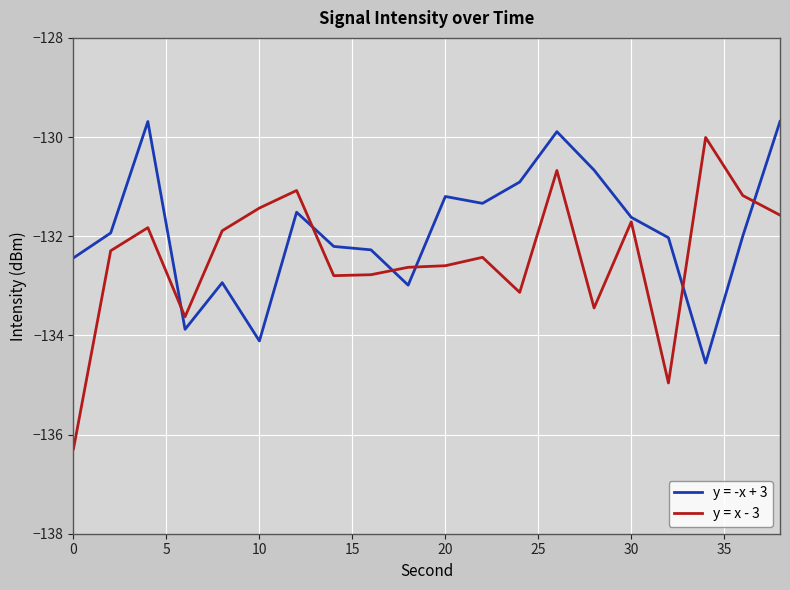

What is the greatest value displayed?

-129.7